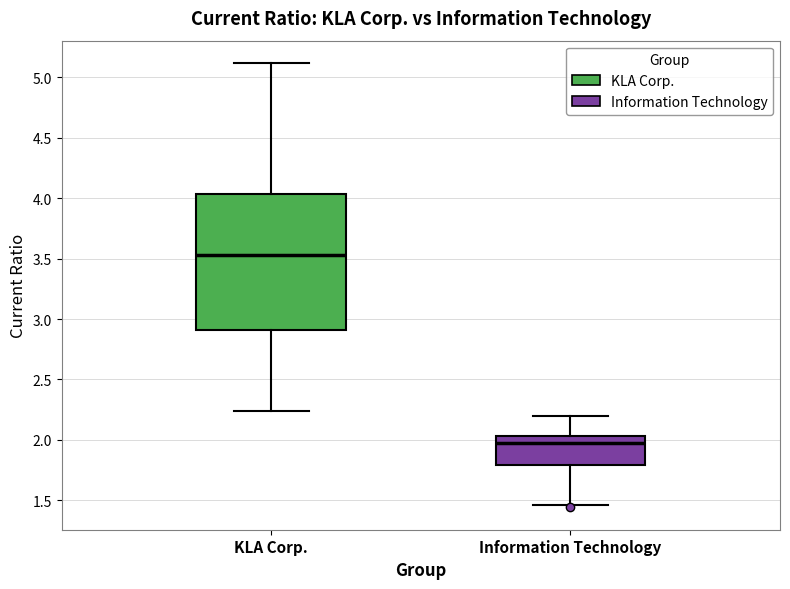

Reading left to right, read every box against the y-axis: the position of its median line, the range the box covers, and the ends of its whiskers. The values are not printed on the chart, so give them approximately, as read against the axis.

KLA Corp.: median 3.55, box 2.90 to 4.05, whiskers 2.25 to 5.10
Information Technology: median 1.95, box 1.80 to 2.05, whiskers 1.45 to 2.20